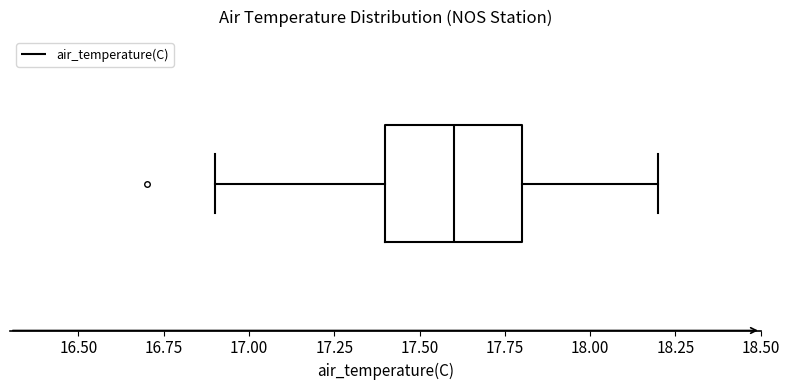

Where does the median line of the box sit on the x-axis? The values are not printed on the chart, so give them approximately, as read against the axis.

17.6